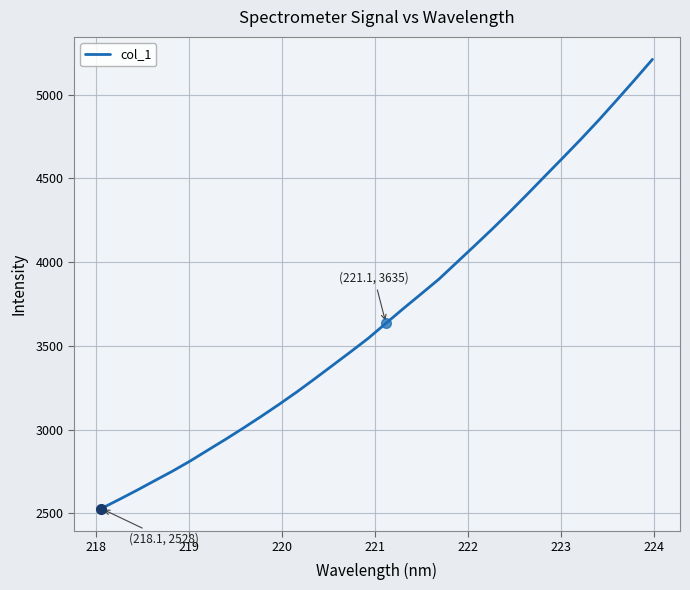

What is the difference between the maximum and minimum values?

2683.7